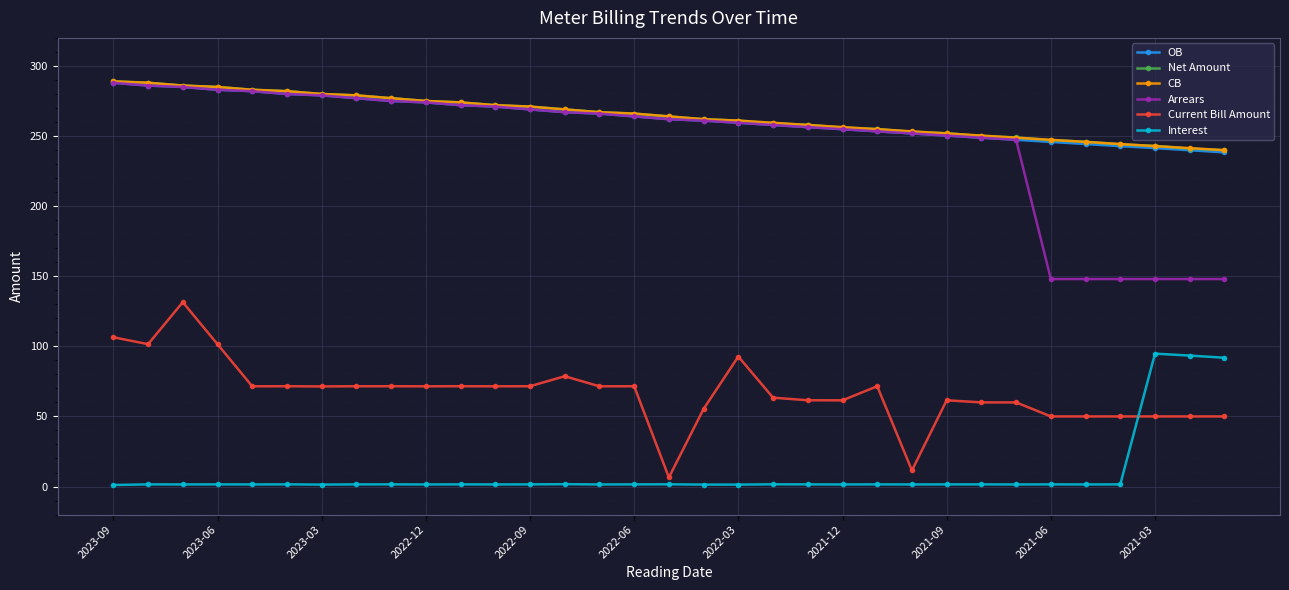

What is the value of the OB point at the 25th from the left?

250.3